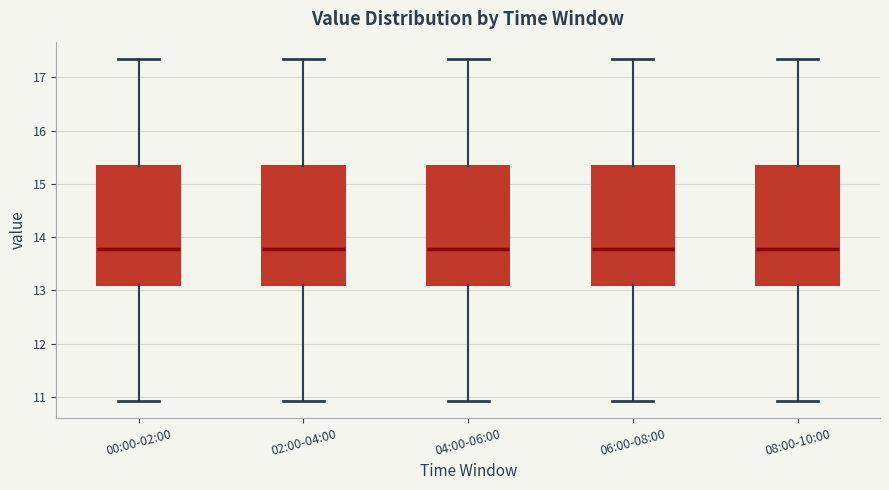

Reading left to right, transcribe this box plot: for each box, give where its median line is, the range the box spans, and where its two whiskers end, as read against the y-axis. The values are not printed on the chart, so give them approximately, as read against the axis.

00:00-02:00: median 13.8, box 13.1 to 15.3, whiskers 10.9 to 17.4
02:00-04:00: median 13.8, box 13.1 to 15.3, whiskers 10.9 to 17.4
04:00-06:00: median 13.8, box 13.1 to 15.3, whiskers 10.9 to 17.4
06:00-08:00: median 13.8, box 13.1 to 15.3, whiskers 10.9 to 17.4
08:00-10:00: median 13.8, box 13.1 to 15.3, whiskers 10.9 to 17.4